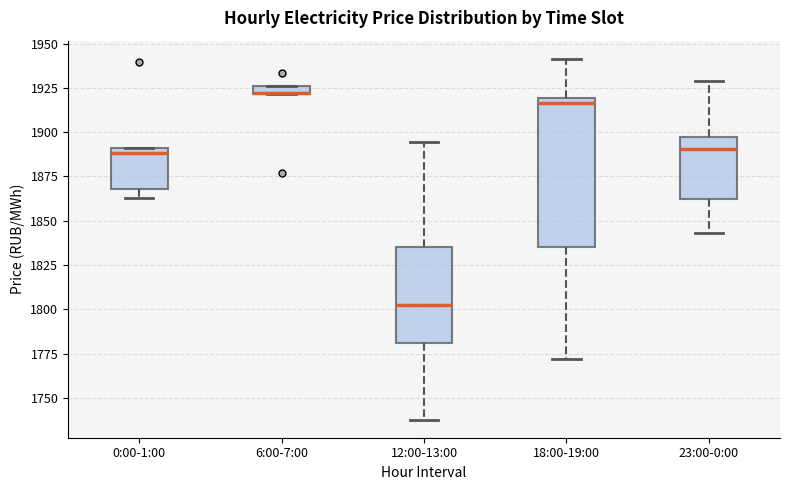

Where is the lower edge of the box for 6:00-7:00 on the y-axis? The values are not printed on the chart, so give them approximately, as read against the axis.

1920